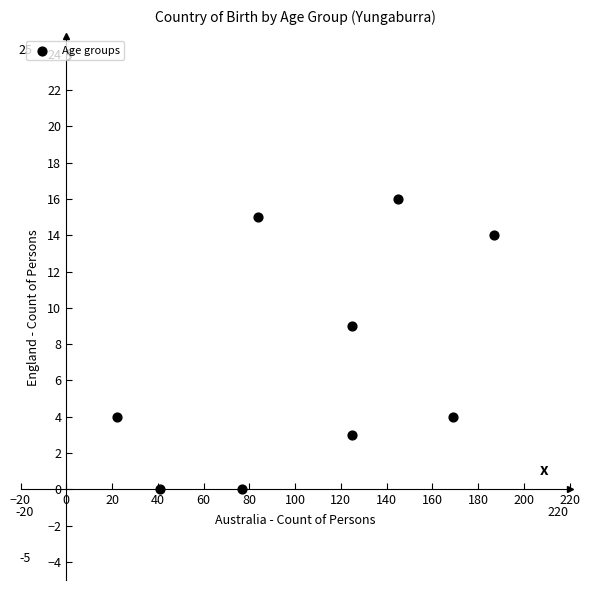

What Y value in the scatter plot is closest to 8?

9